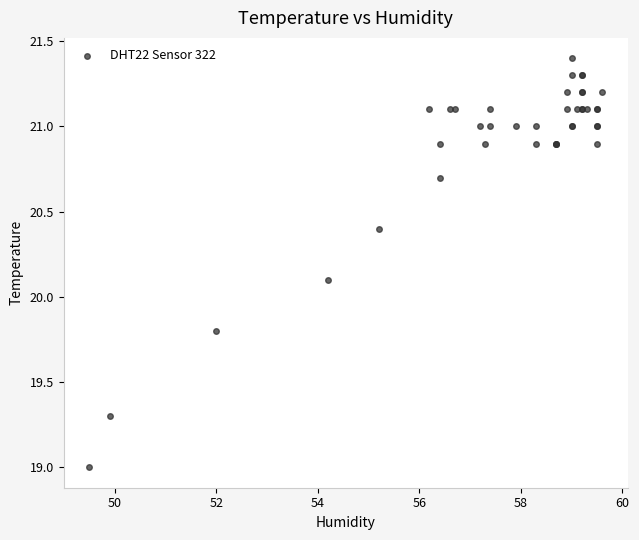

What Y value in the scatter plot is closest to 20?

20.1